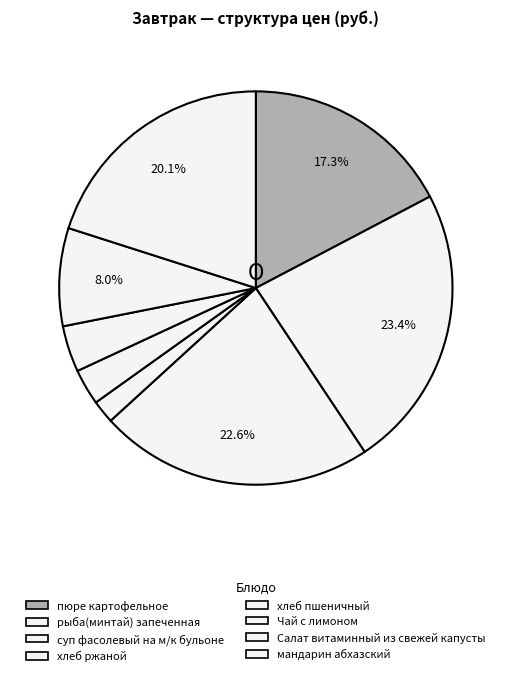

True or false: хлеб пшеничный accounts for 8% of the total.

False